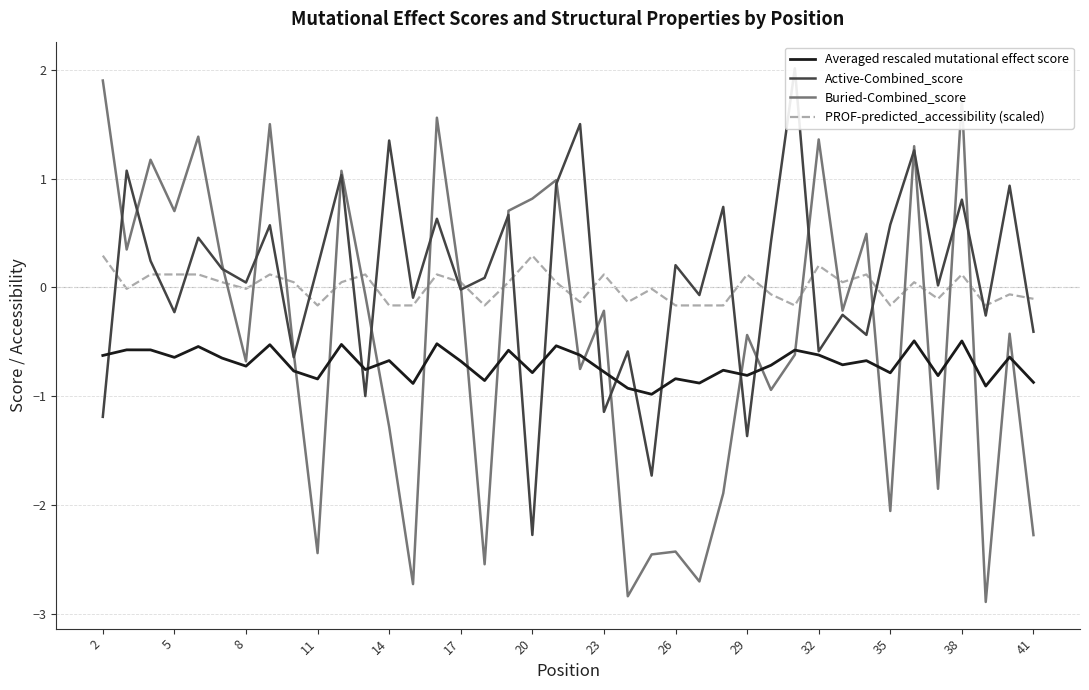

The Buried-Combined_score series shows 0.0 at 17. True or false?

True